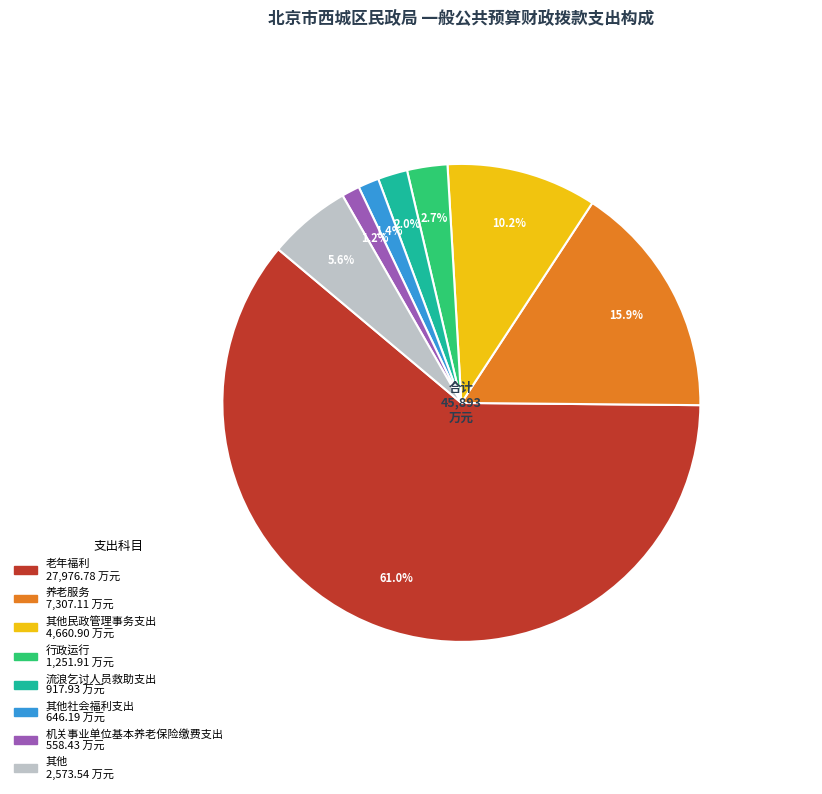

Is there any slice that represents more than half of the pie?

Yes